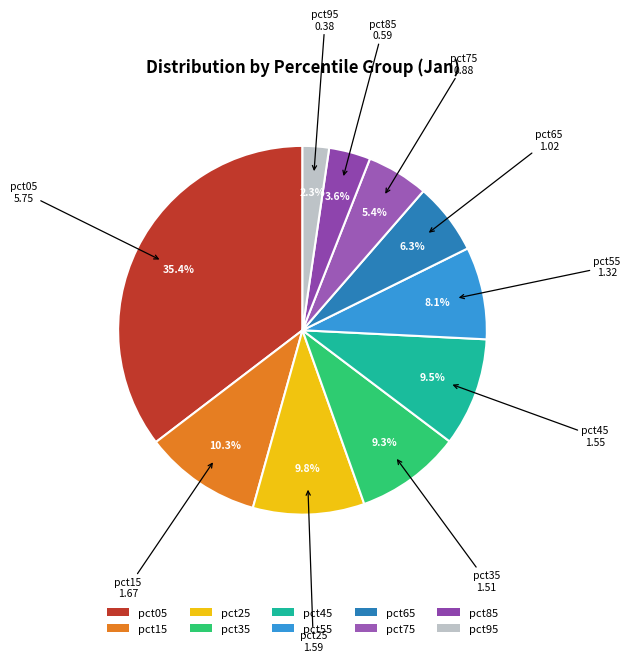

To the nearest percent, what portion does pct85 represent?

4%